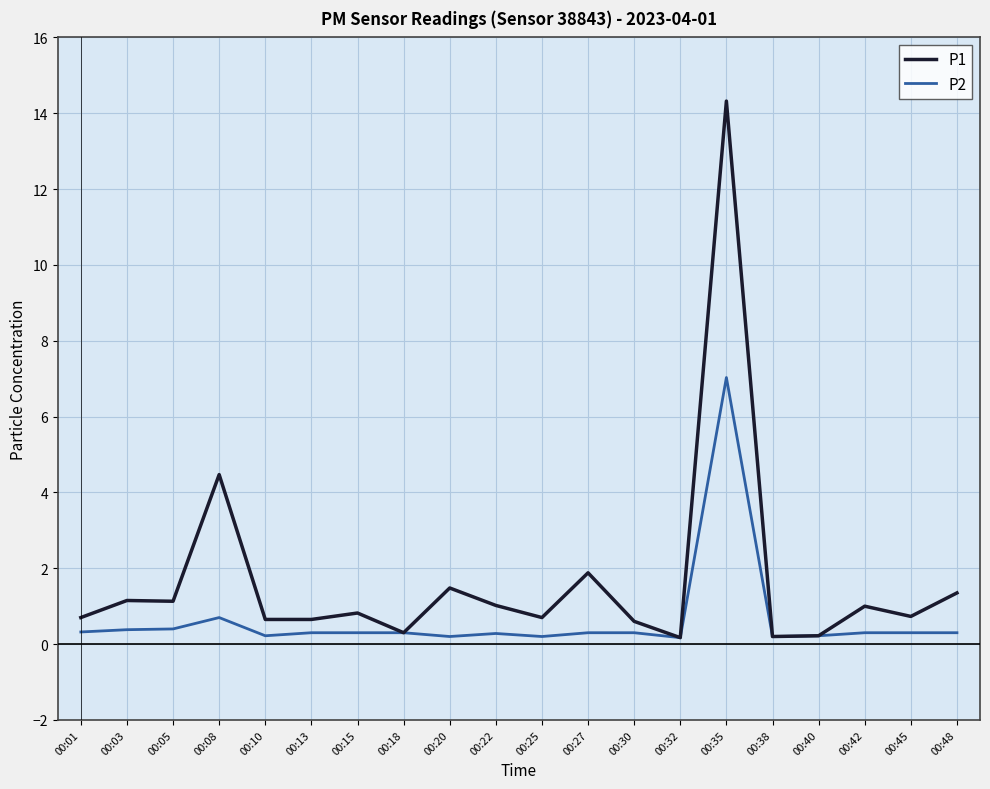

At which category is the sum across all series the highest?

00:35